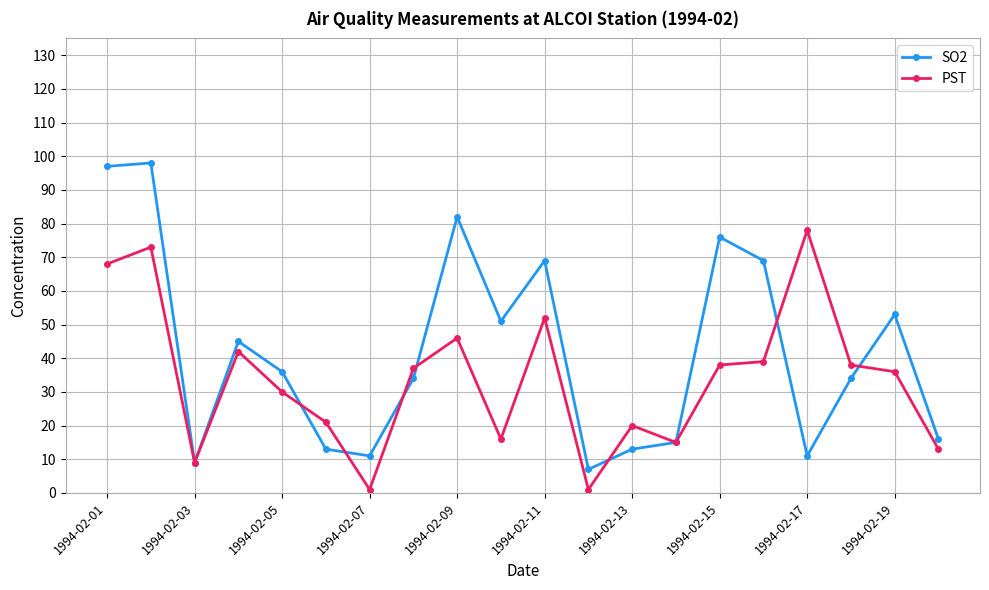

Reading right to left, what are all the values shown in this chart?

SO2: 16	53	34	11	69	76	15	13	7	69	51	82	34	11	13	36	45	9	98	97
PST: 13	36	38	78	39	38	15	20	1	52	16	46	37	1	21	30	42	9	73	68